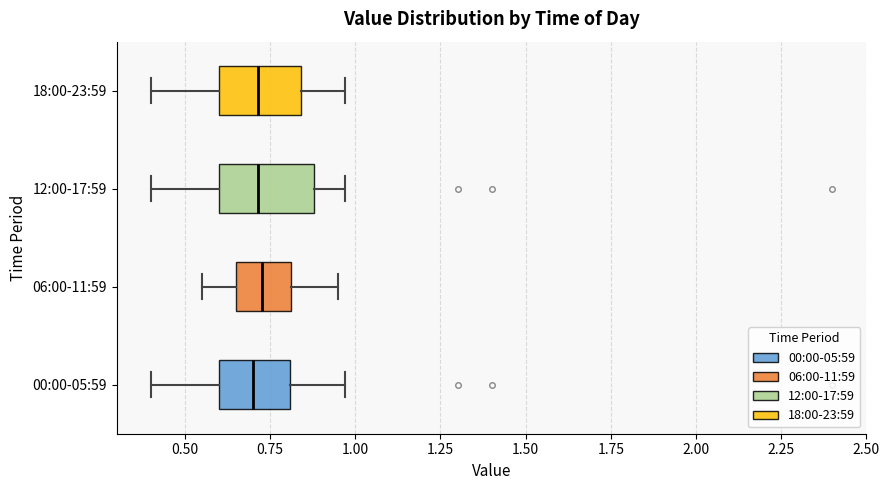

Reading bottom to top, transcribe this box plot: for each box, give where its median line is, the range the box spans, and where its two whiskers end, as read against the x-axis. The values are not printed on the chart, so give them approximately, as read against the axis.

00:00-05:59: median 0.70, box 0.60 to 0.80, whiskers 0.40 to 0.95
06:00-11:59: median 0.75, box 0.65 to 0.80, whiskers 0.55 to 0.95
12:00-17:59: median 0.70, box 0.60 to 0.90, whiskers 0.40 to 0.95
18:00-23:59: median 0.70, box 0.60 to 0.85, whiskers 0.40 to 0.95